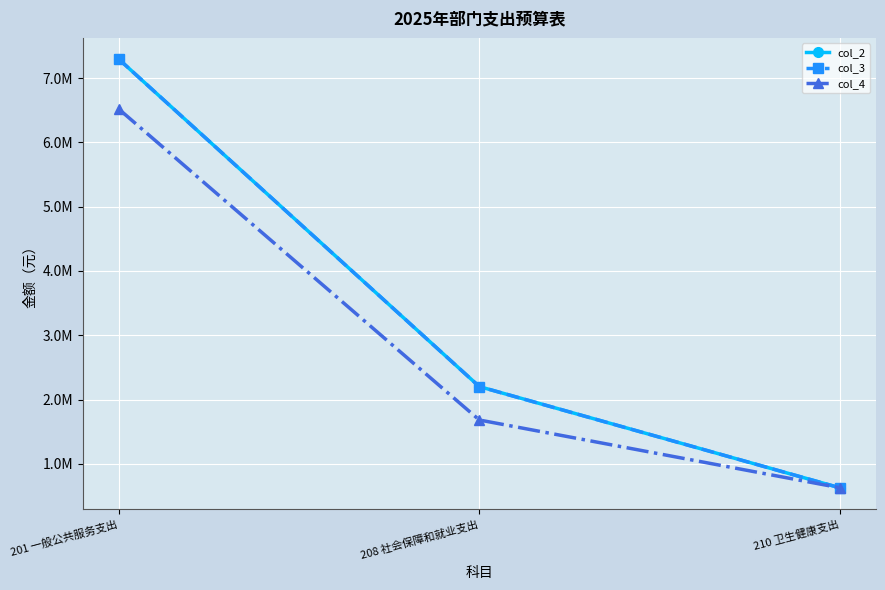

At which label does col_4 first exceed 1682634?

201 一般公共服务支出